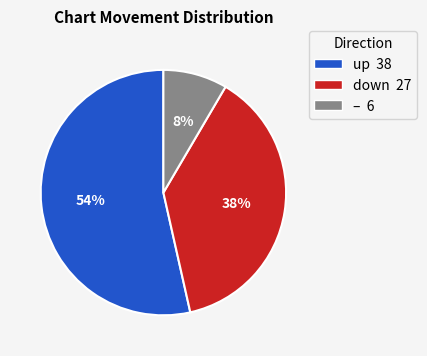

Rank the categories by value from lowest to highest.

– 6, down 27, up 38